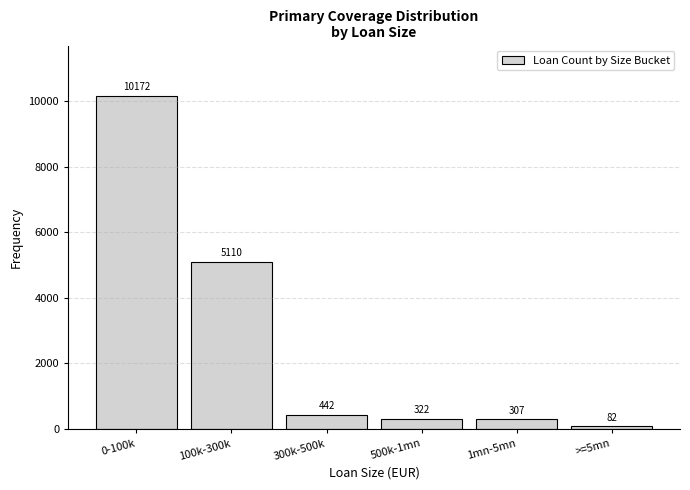

Reading left to right, list all the values displayed in this chart.

0-100k=10172	100k-300k=5110	300k-500k=442	500k-1mn=322	1mn-5mn=307	>=5mn=82